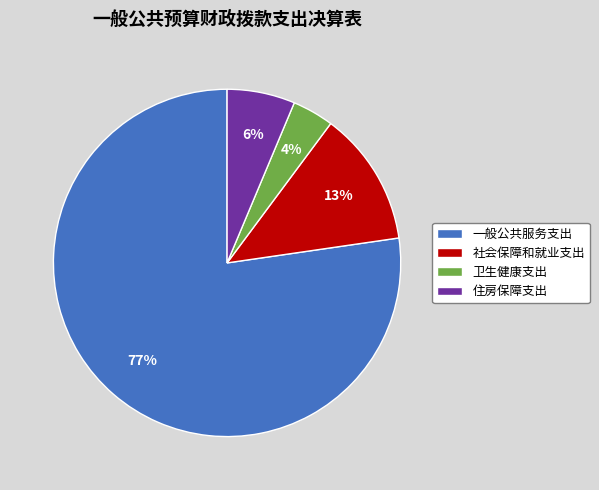

Do 住房保障支出 and 一般公共服务支出 together represent more than half of the pie?

Yes